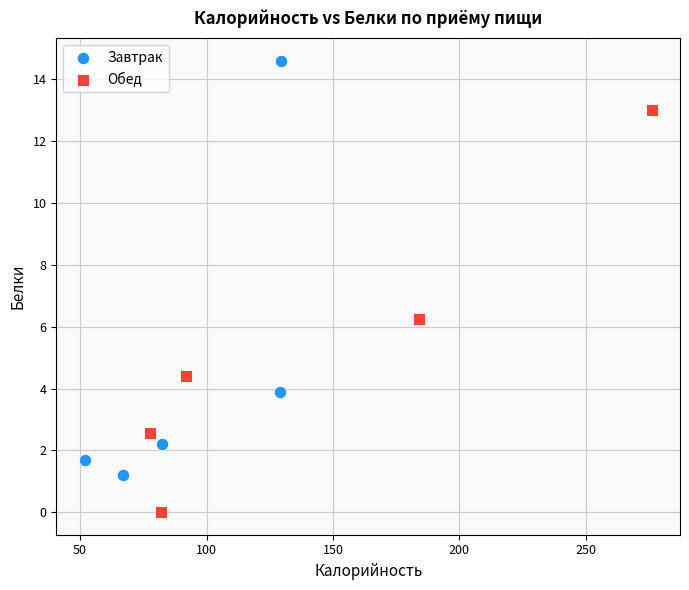

Which series has the widest spread of Y values?

Завтрак